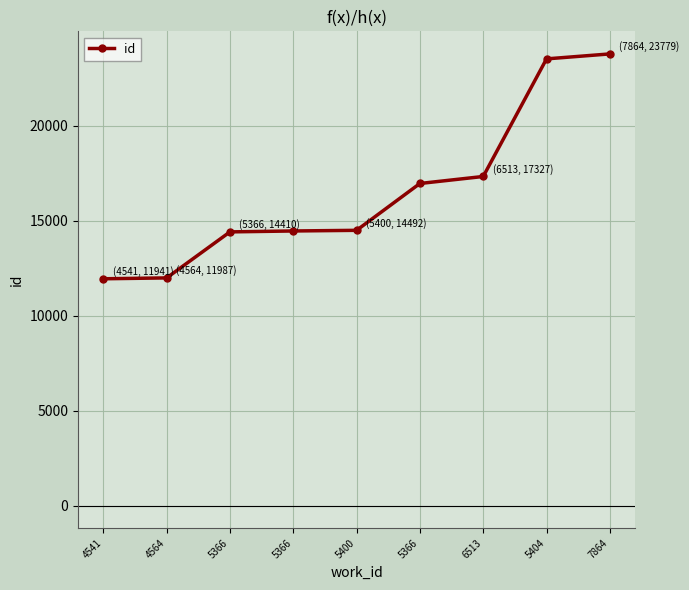

Reading left to right, extract all data points from this chart.

4541=11941	4564=11987	5366=14410	5366=14458	5400=14492	5366=16958	6513=17327	5404=23518	7864=23779